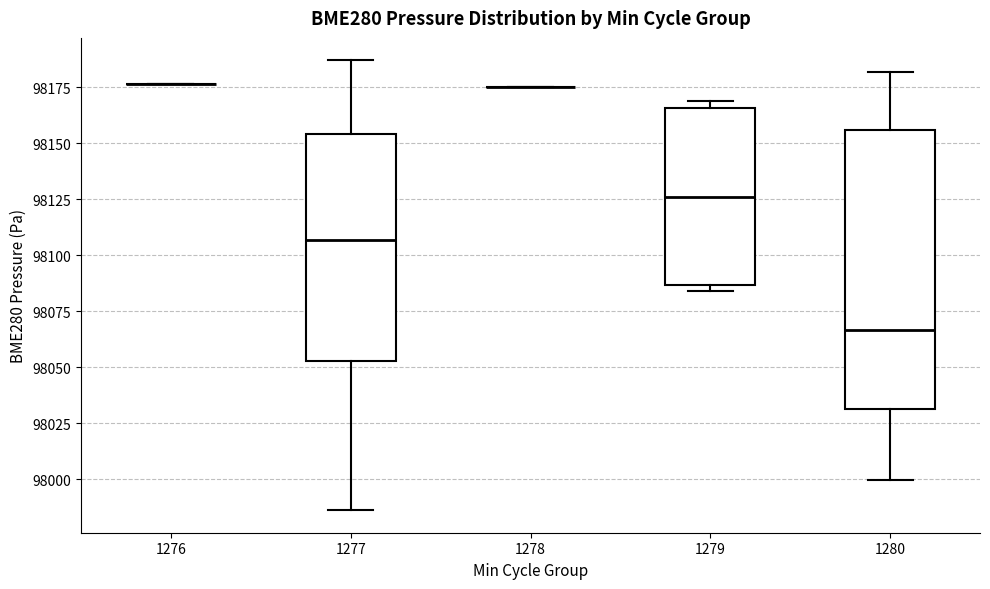

Reading left to right, transcribe this box plot: for each box, give where its median line is, the range the box spans, and where its two whiskers end, as read against the y-axis. The values are not printed on the chart, so give them approximately, as read against the axis.

1276: box collapsed to a line at 98175, whiskers 98175 to 98175
1277: median 98105, box 98055 to 98155, whiskers 97985 to 98185
1278: box collapsed to a line at 98175, whiskers 98175 to 98175
1279: median 98125, box 98085 to 98165, whiskers 98085 (just below the box's lower edge) to 98170
1280: median 98065, box 98030 to 98155, whiskers 98000 to 98180